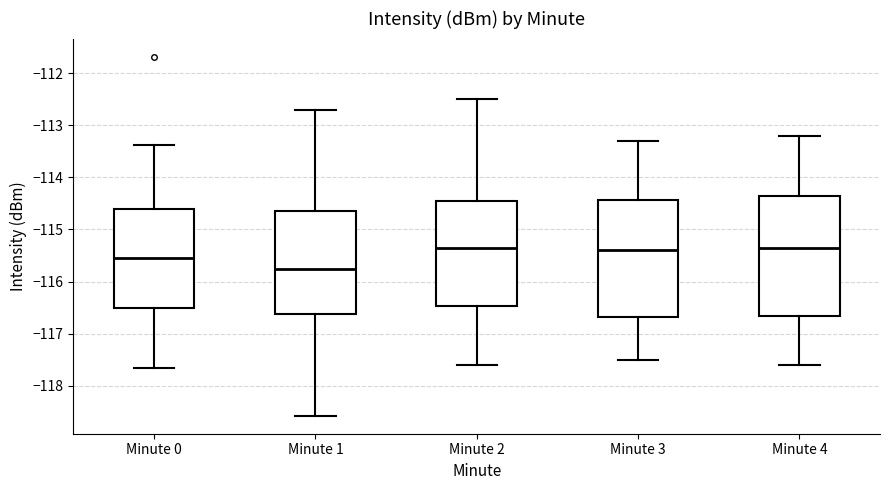

Where does the median line of the box for Minute 4 sit on the y-axis? The values are not printed on the chart, so give them approximately, as read against the axis.

-115.3